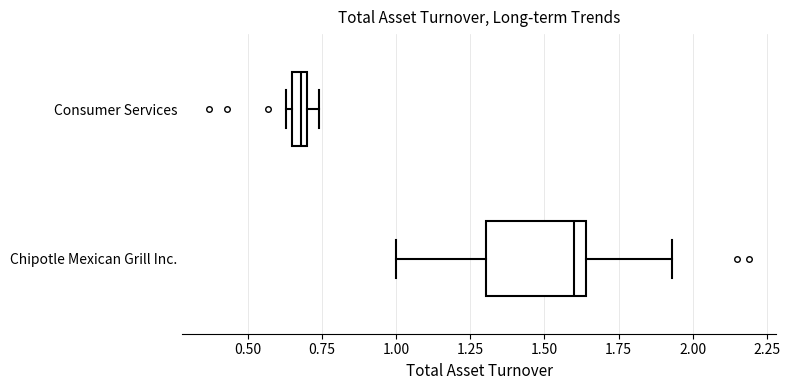

Where does the median line of the box for Chipotle Mexican Grill Inc. sit on the x-axis? The values are not printed on the chart, so give them approximately, as read against the axis.

1.60